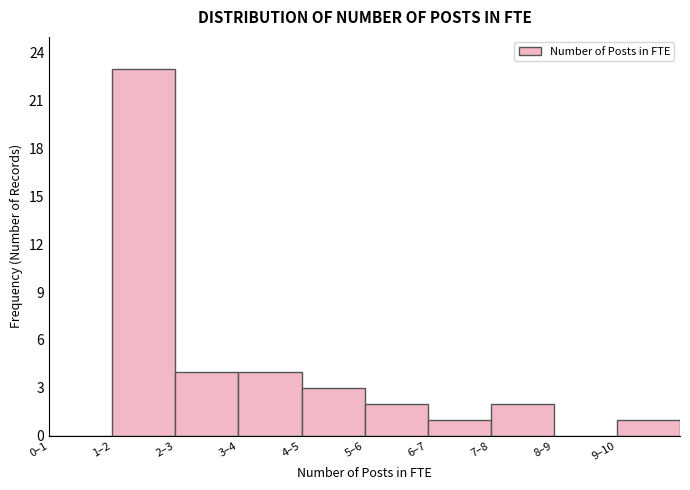

Reading left to right, what are all the values shown in this chart?

0–1=0	1–2=23	2–3=4	3–4=4	4–5=3	5–6=2	6–7=1	7–8=2	8–9=0	9–10=1